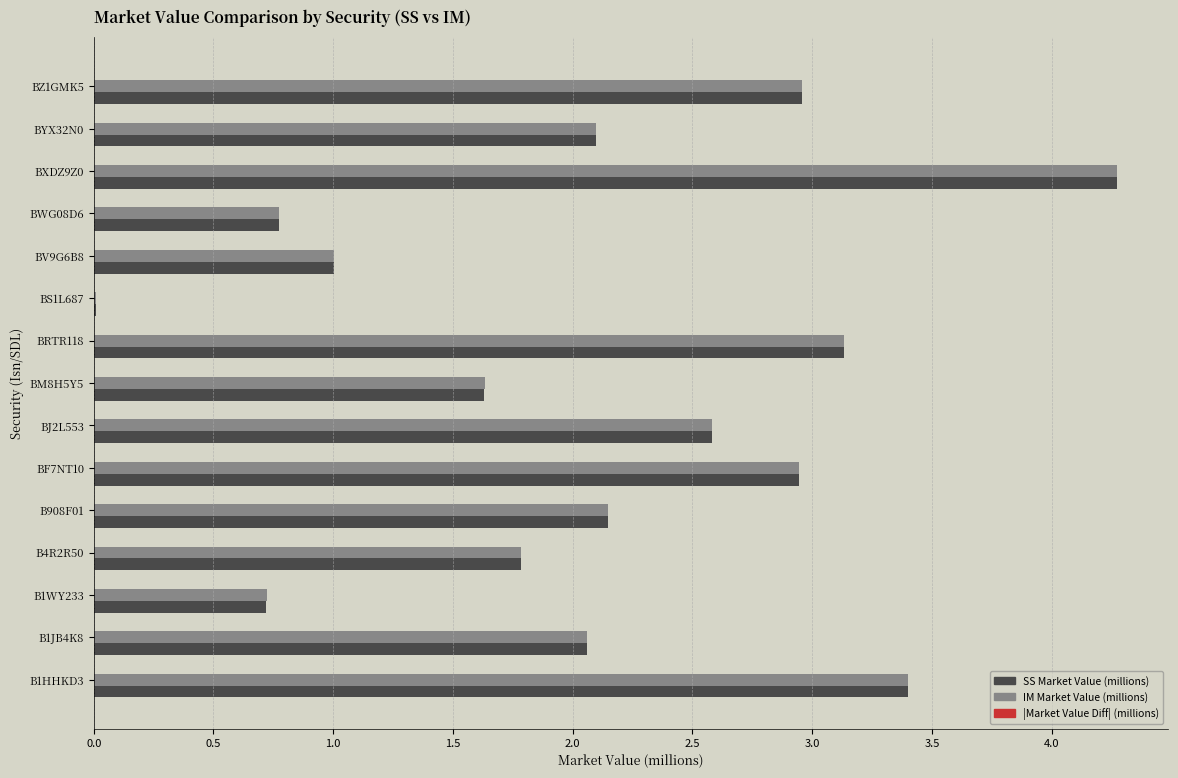

How many series are shown in this chart?

3